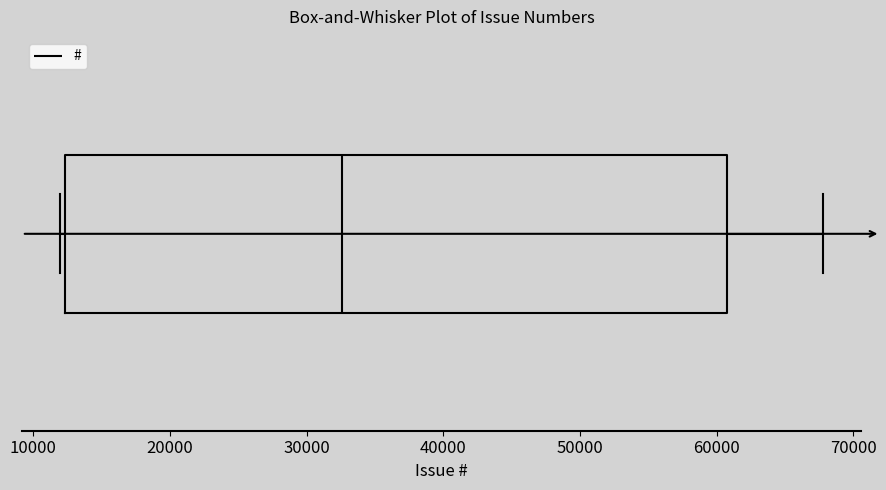

Transcribe this box plot: give where the median line is, the range the box spans, and where the two whiskers end, as read against the x-axis. The values are not printed on the chart, so give them approximately, as read against the axis.

median 33000, box 12000 to 61000, whiskers 12000 (just left of the box's left edge) to 68000